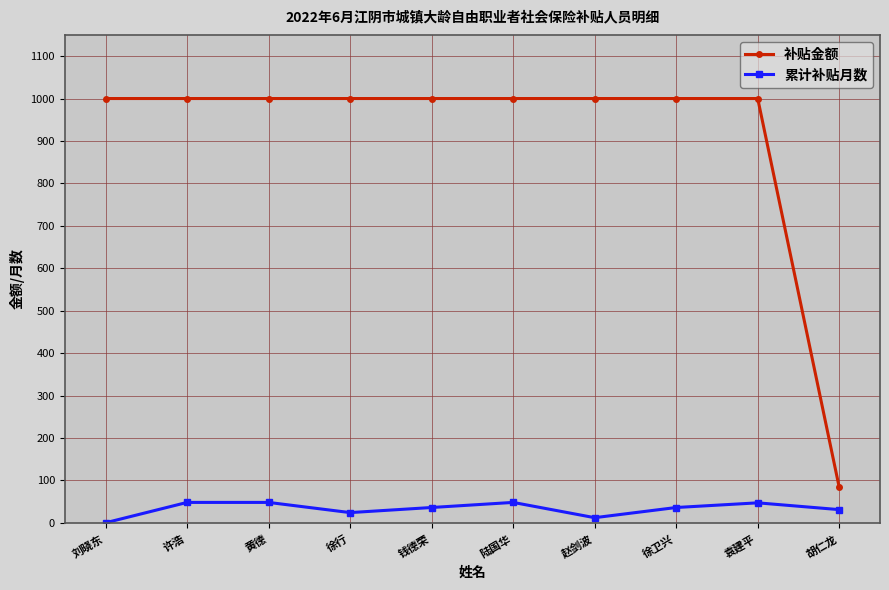

True or false: 补贴金额 has a value of 1525.4 at 袁建平.

False